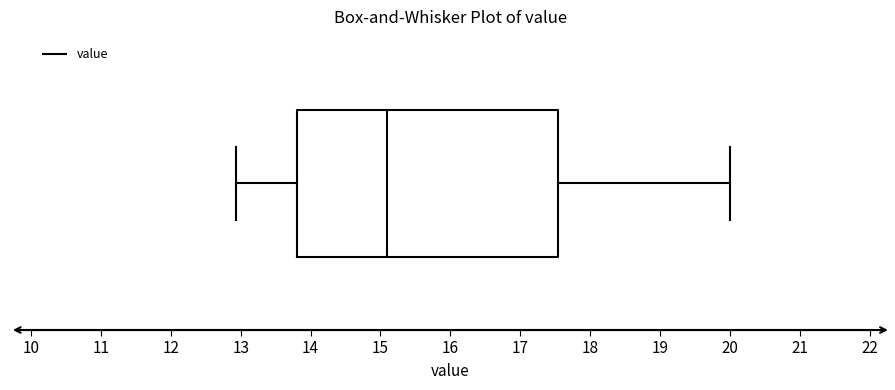

Where does the right whisker of the box end on the x-axis? The values are not printed on the chart, so give them approximately, as read against the axis.

20.0